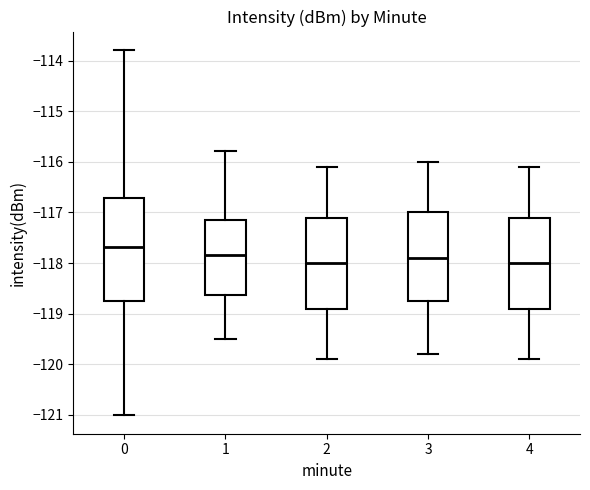

Which box is the tallest, from its lower edge to its upper edge?

0